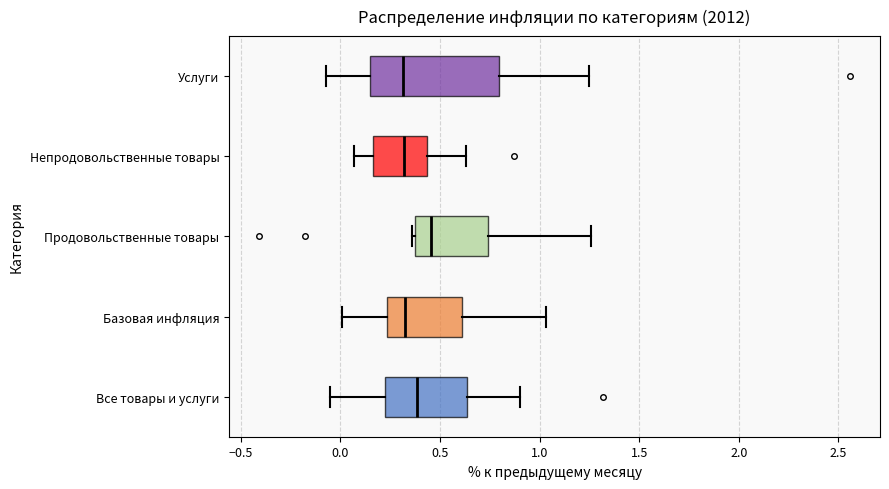

Which box is the widest, from its left edge to its right edge?

Услуги